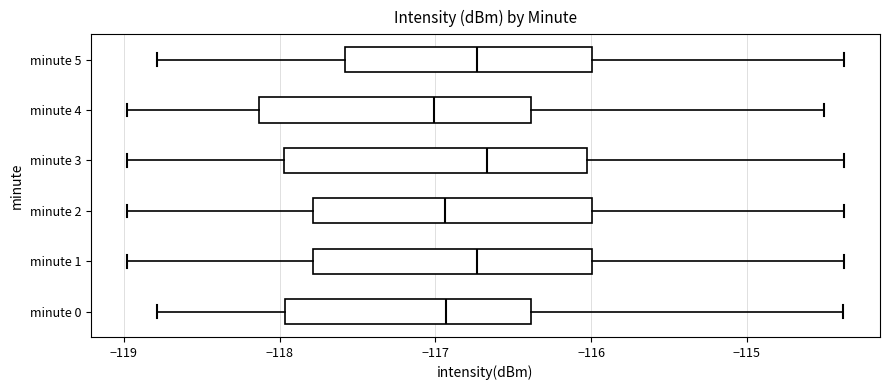

Reading bottom to top, transcribe this box plot: for each box, give where its median line is, the range the box spans, and where its two whiskers end, as read against the x-axis. The values are not printed on the chart, so give them approximately, as read against the axis.

minute 0: median -116.9, box -118.0 to -116.4, whiskers -118.8 to -114.4
minute 1: median -116.7, box -117.8 to -116.0, whiskers -119.0 to -114.4
minute 2: median -116.9, box -117.8 to -116.0, whiskers -119.0 to -114.4
minute 3: median -116.7, box -118.0 to -116.0, whiskers -119.0 to -114.4
minute 4: median -117.0, box -118.1 to -116.4, whiskers -119.0 to -114.5
minute 5: median -116.7, box -117.6 to -116.0, whiskers -118.8 to -114.4